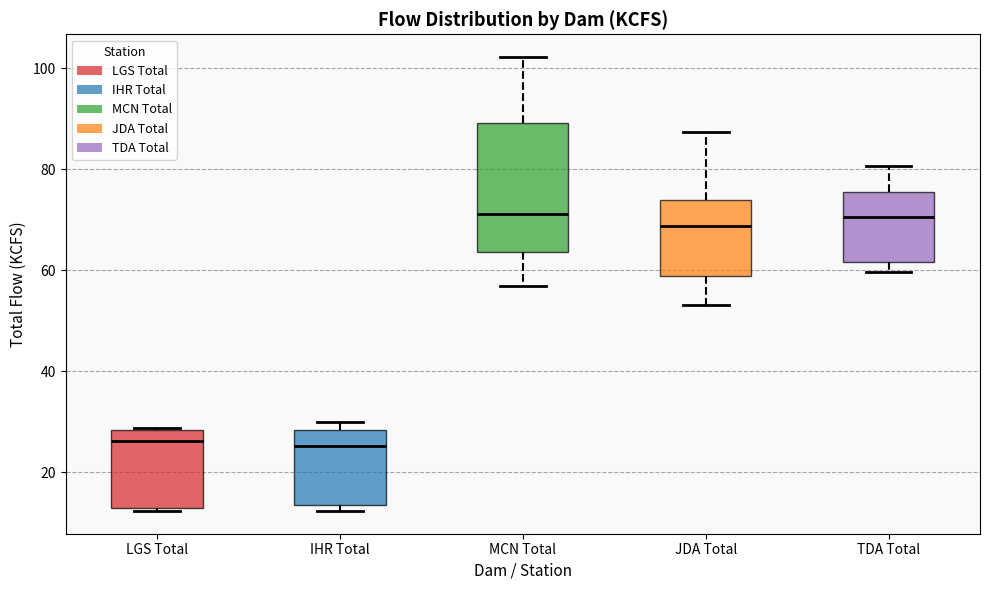

Where does the median line of the box for IHR Total sit on the y-axis? The values are not printed on the chart, so give them approximately, as read against the axis.

26